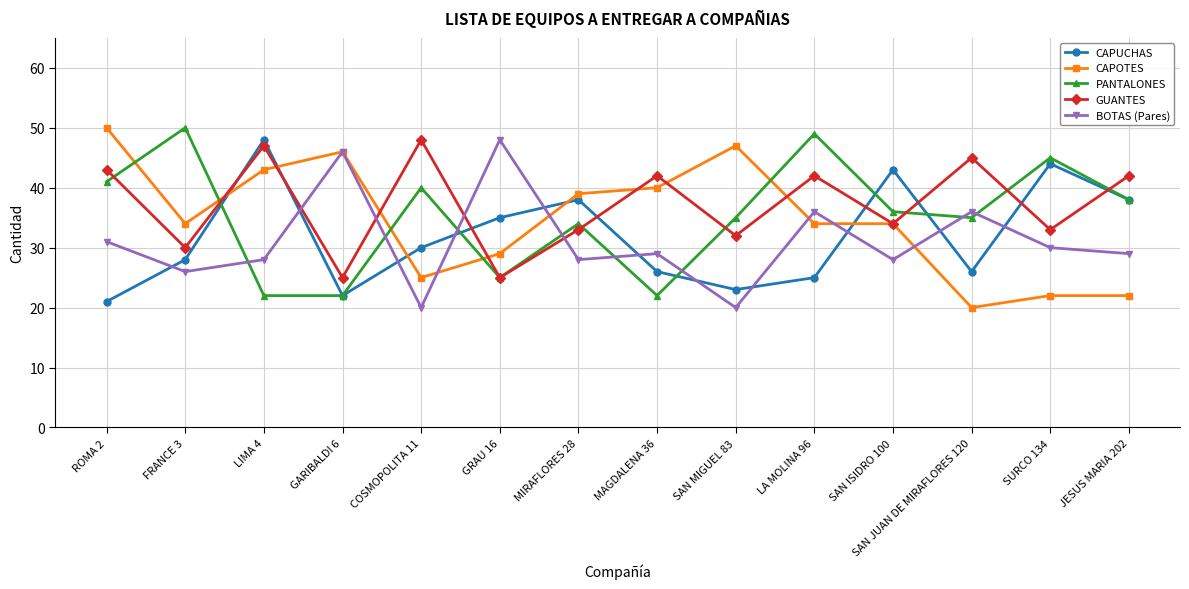

At which category does CAPUCHAS reach its first local peak?

LIMA 4